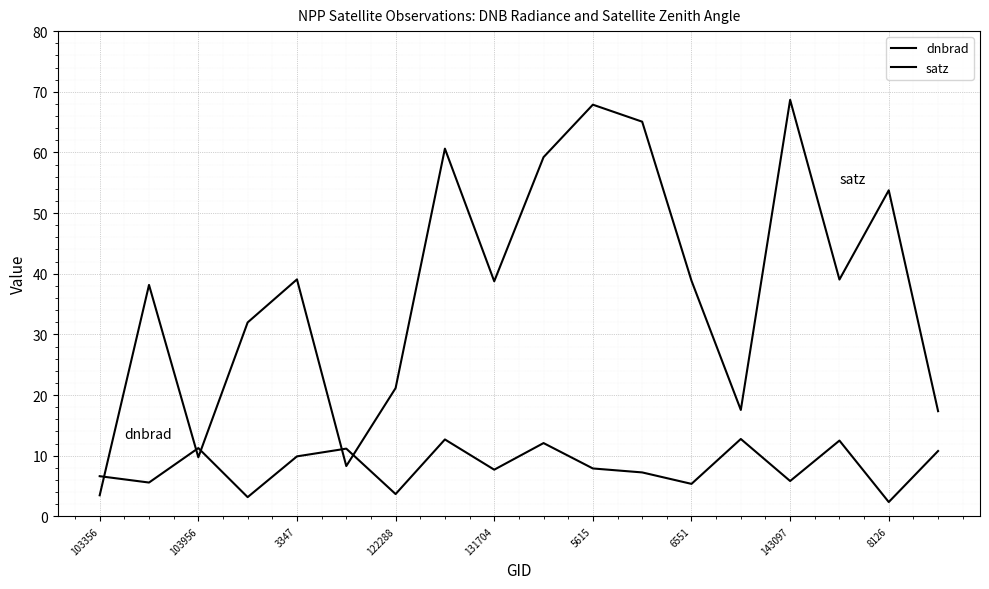

Does the chart display data point markers on the line(s)?

No